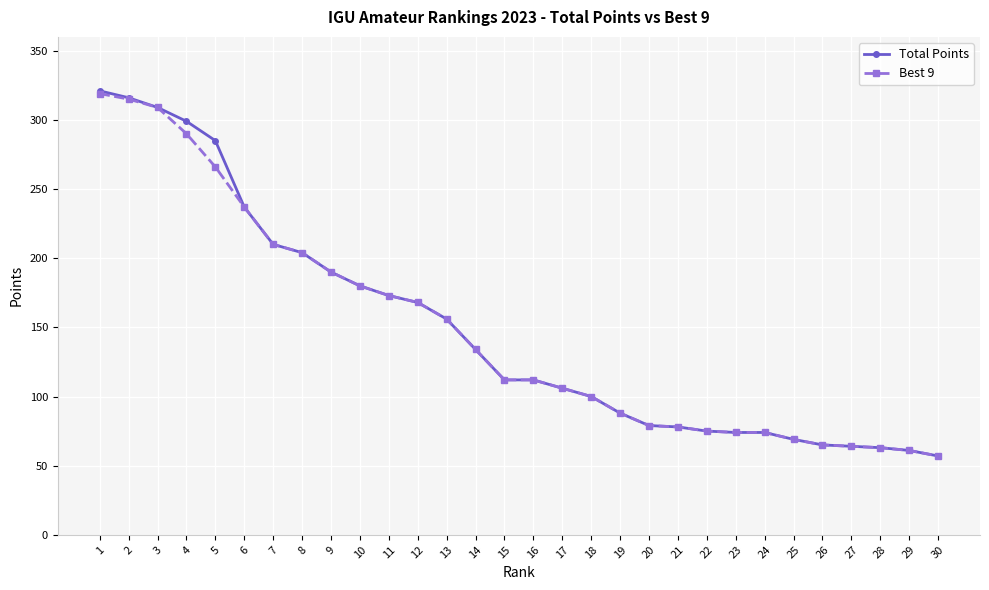

What is the total value across all series at 1?

640